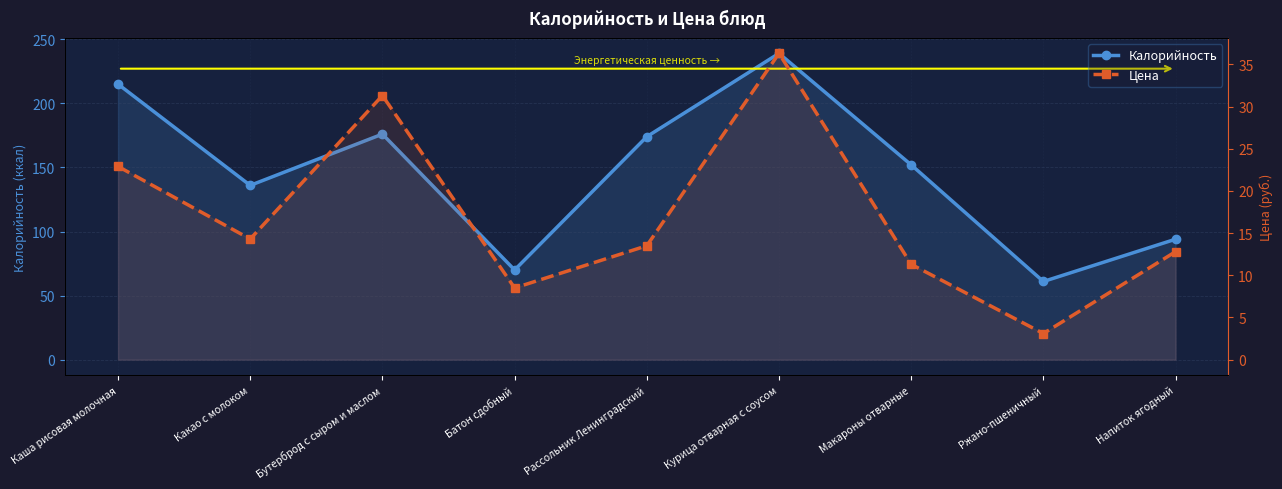

Rank the series at Напиток ягодный from highest to lowest value.

Калорийность, Цена